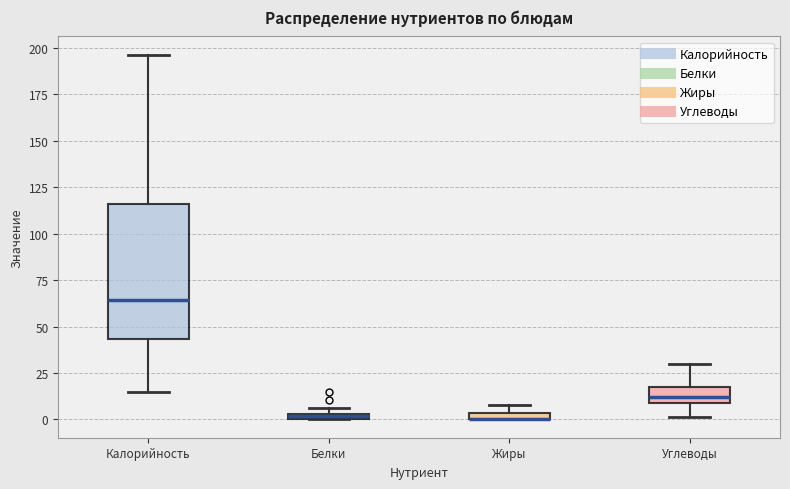

Comparing the boxes themselves (not the whiskers), which one is the tallest?

Калорийность